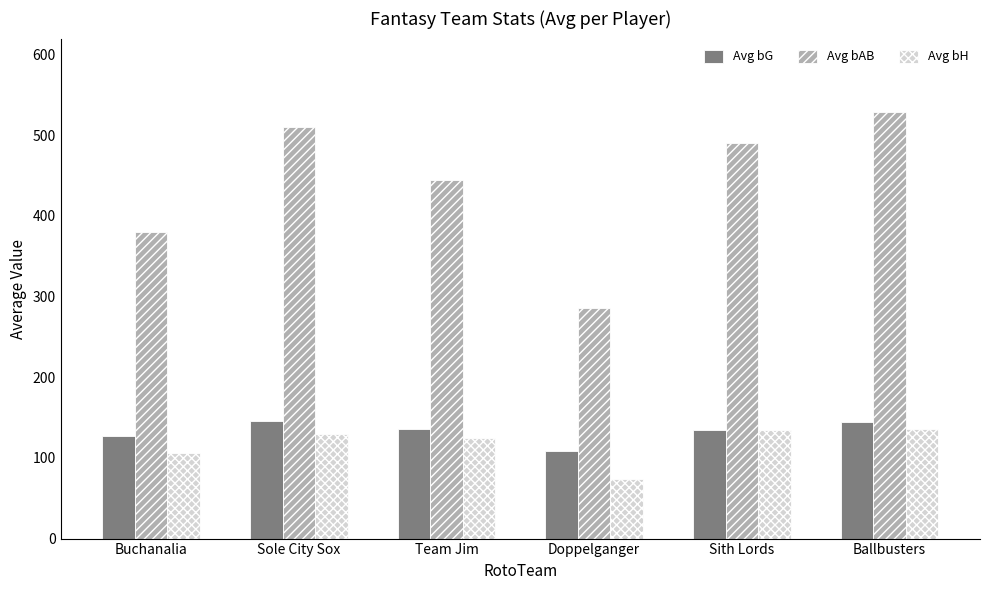

What is the approximate value of Avg bAB at Doppelganger?

285.4